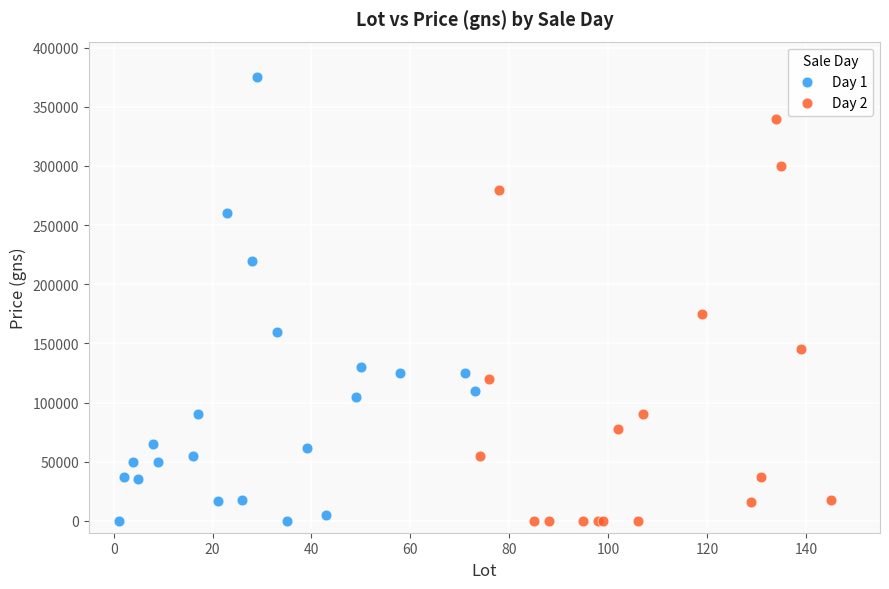

Which series contains the highest Y value?

Day 1